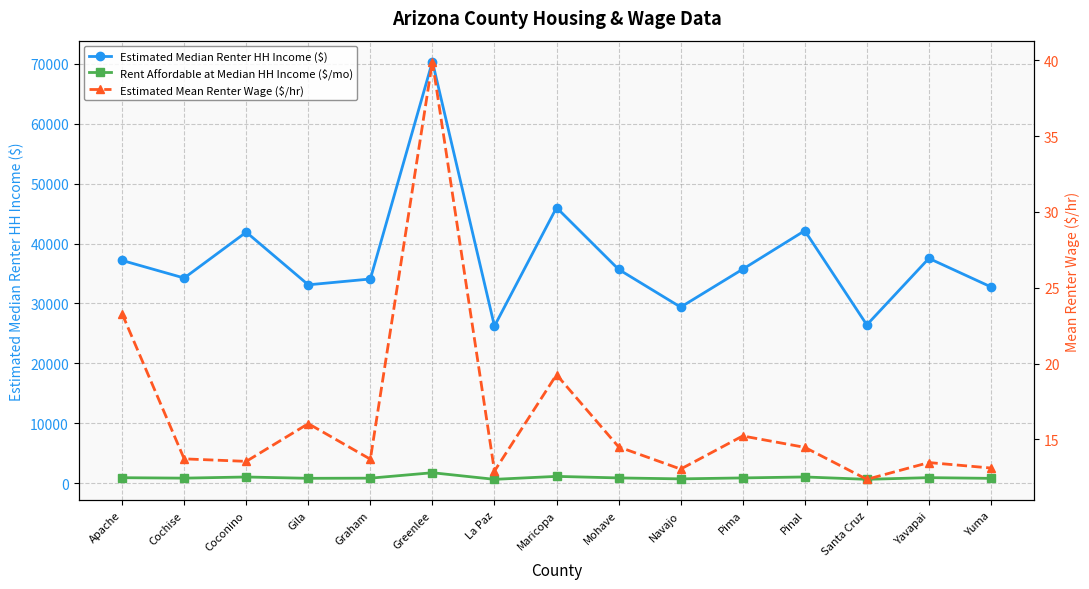

How many lines are shown in the chart?

3